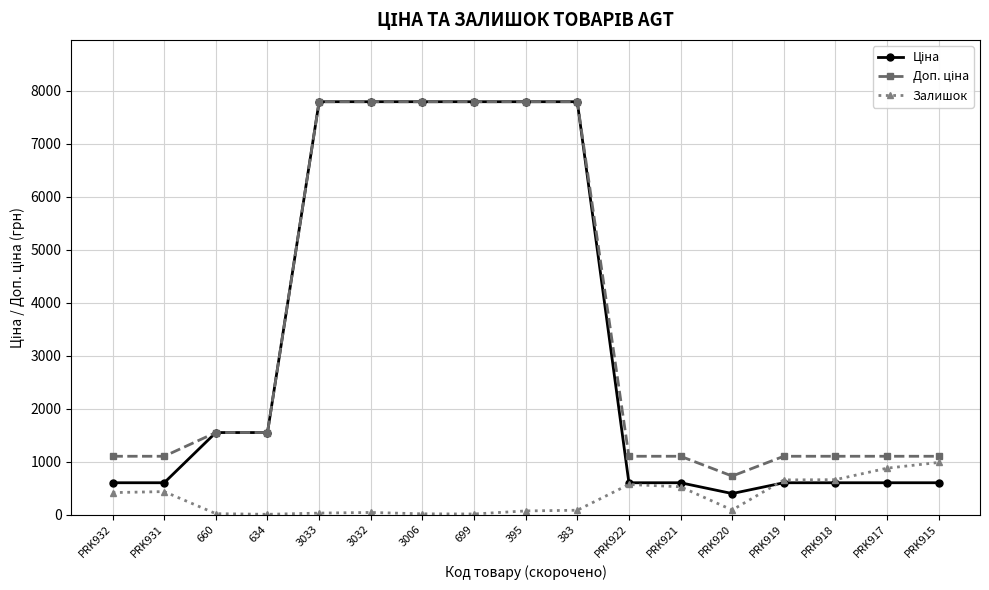

At how many categories does at least one series exceed 2378?

6